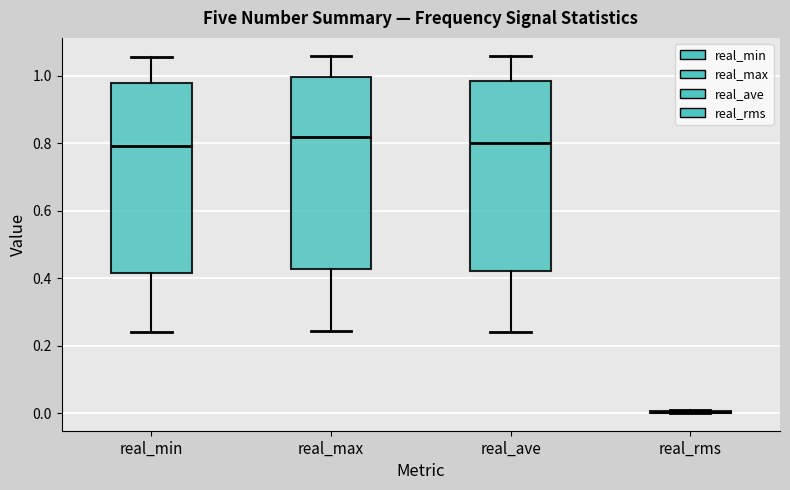

Reading left to right, transcribe this box plot: for each box, give where its median line is, the range the box spans, and where its two whiskers end, as read against the y-axis. The values are not printed on the chart, so give them approximately, as read against the axis.

real_min: median 0.80, box 0.42 to 0.98, whiskers 0.24 to 1.06
real_max: median 0.82, box 0.42 to 1.00, whiskers 0.24 to 1.06
real_ave: median 0.80, box 0.42 to 0.98, whiskers 0.24 to 1.06
real_rms: box collapsed to a line at 0.00, whiskers 0.00 to 0.02